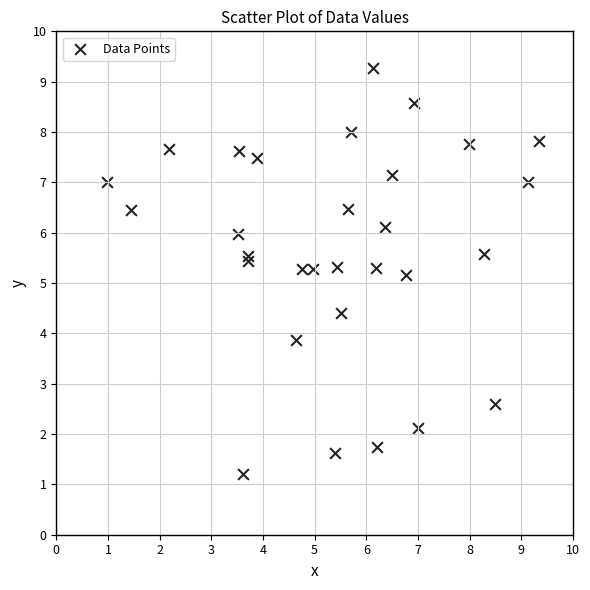

What Y value in the scatter plot is closest to 5?

5.2